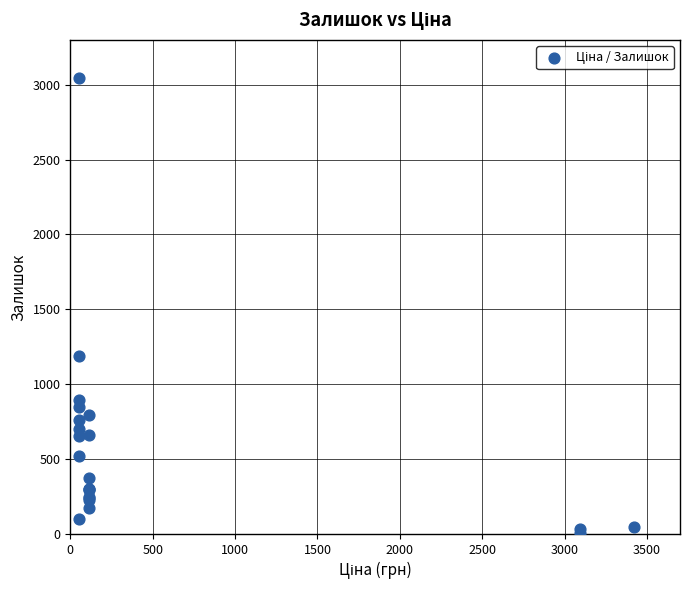

What Y value in the scatter plot is closest to 1528?

1185